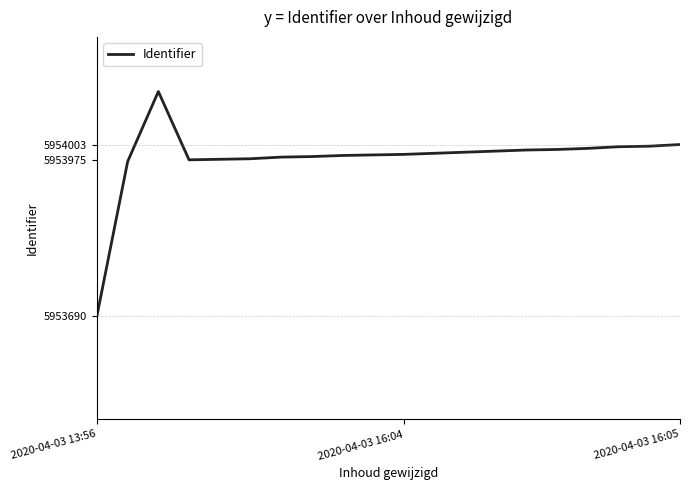

What is the greatest value displayed?

5954100